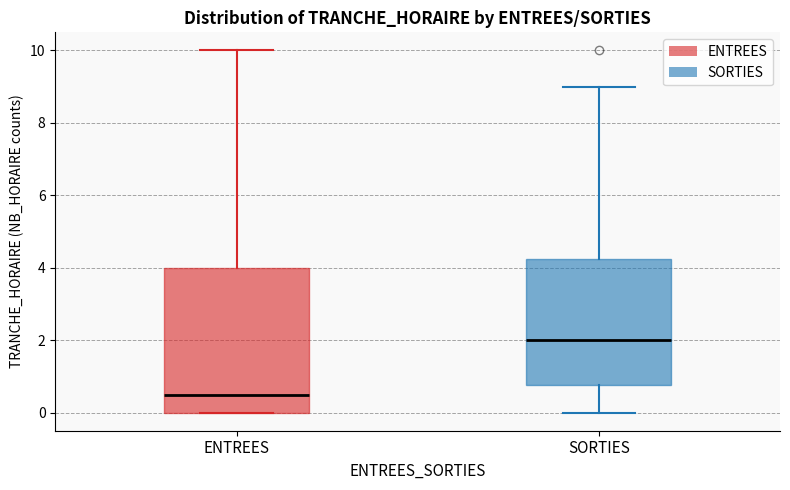

Reading left to right, read every box against the y-axis: the position of its median line, the range the box covers, and the ends of its whiskers. The values are not printed on the chart, so give them approximately, as read against the axis.

ENTREES: median 0.6, box 0.0 to 4.0, whiskers 0.0 to 10.0
SORTIES: median 2.0, box 0.8 to 4.2, whiskers 0.0 to 9.0